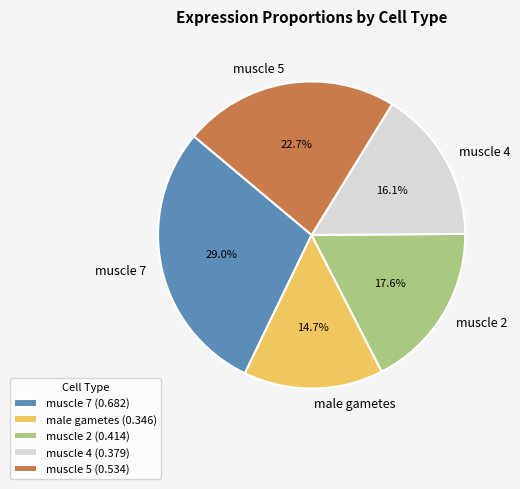

Between muscle 2 and muscle 7, which is larger?

muscle 7